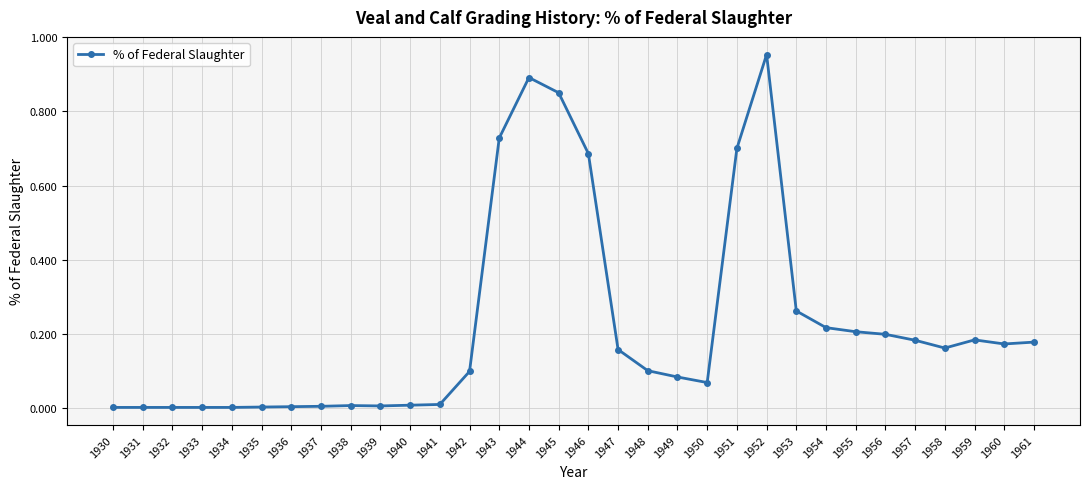

True or false: the data shows 0.4 at 1954.

False